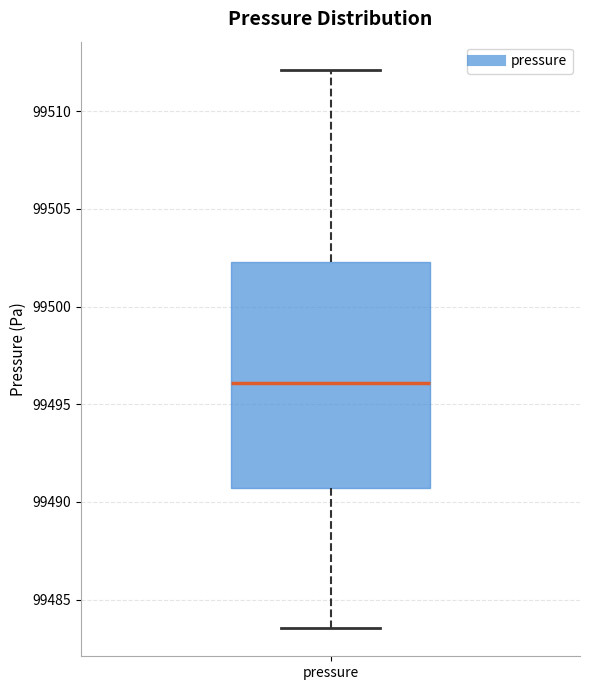

Transcribe this box plot: give where the median line is, the range the box spans, and where the two whiskers end, as read against the y-axis. The values are not printed on the chart, so give them approximately, as read against the axis.

median 99496.0, box 99490.5 to 99502.5, whiskers 99483.5 to 99512.0